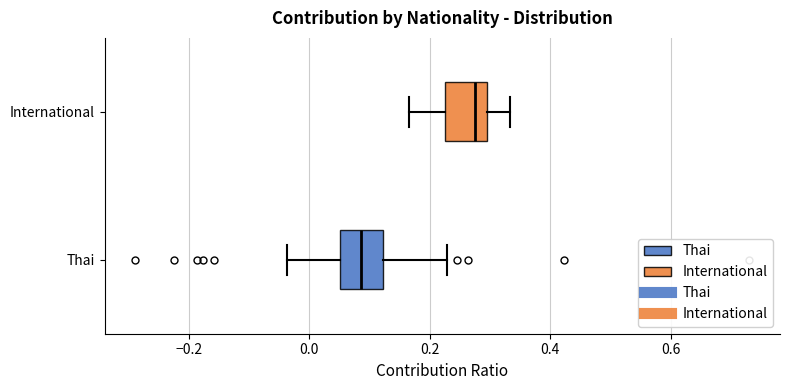

Reading bottom to top, transcribe this box plot: for each box, give where its median line is, the range the box spans, and where its two whiskers end, as read against the x-axis. The values are not printed on the chart, so give them approximately, as read against the axis.

Thai: median 0.08, box 0.06 to 0.12, whiskers -0.04 to 0.22
International: median 0.28, box 0.22 to 0.30, whiskers 0.16 to 0.34